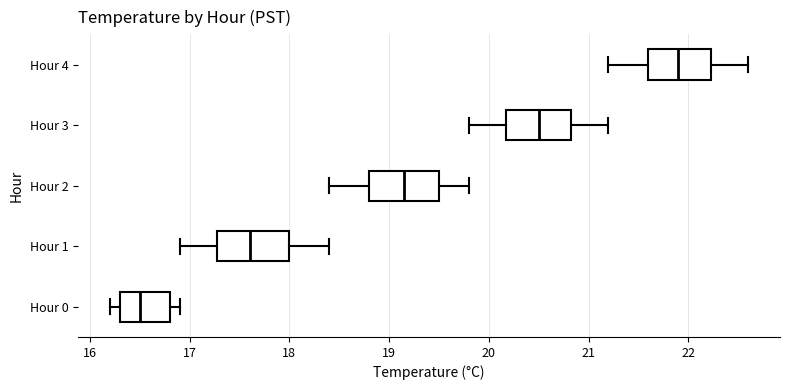

Which box has the furthest to the left median line?

Hour 0